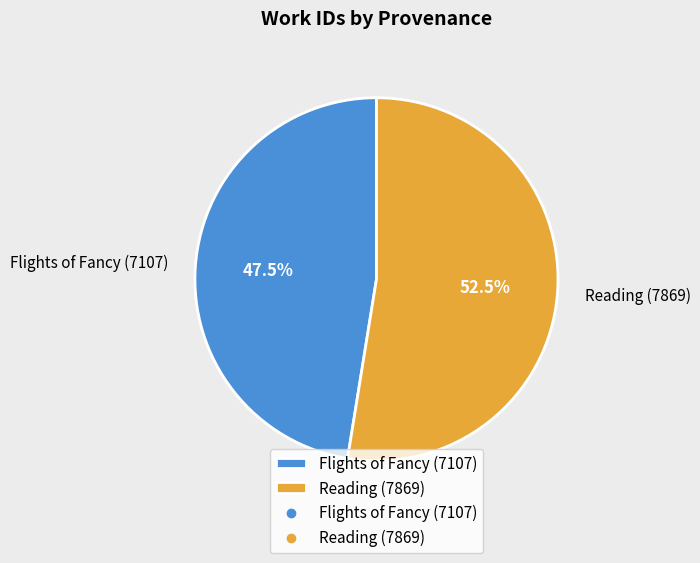

Combined, what portion of the pie is Reading (7869) and Flights of Fancy (7107)?

100.0%